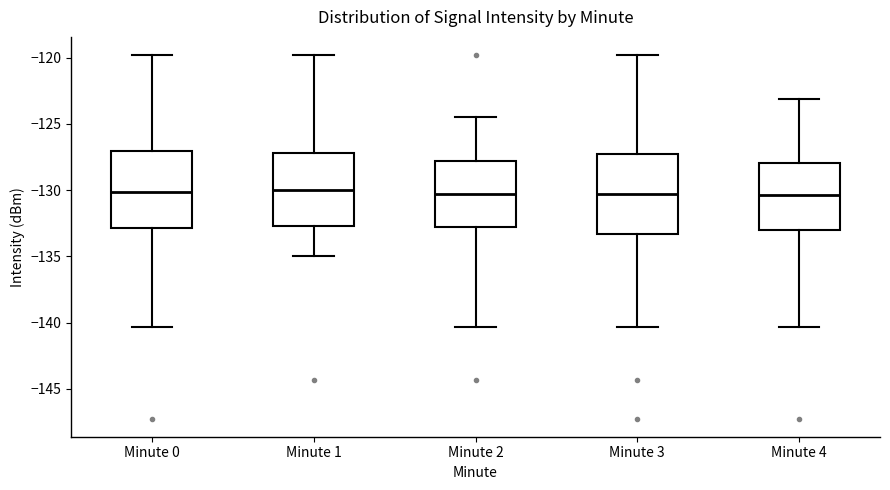

Reading left to right, transcribe this box plot: for each box, give where its median line is, the range the box spans, and where its two whiskers end, as read against the y-axis. The values are not printed on the chart, so give them approximately, as read against the axis.

Minute 0: median -130.0, box -133.0 to -127.0, whiskers -140.5 to -120.0
Minute 1: median -130.0, box -132.5 to -127.0, whiskers -135.0 to -120.0
Minute 2: median -130.5, box -133.0 to -128.0, whiskers -140.5 to -124.5
Minute 3: median -130.5, box -133.5 to -127.5, whiskers -140.5 to -120.0
Minute 4: median -130.5, box -133.0 to -128.0, whiskers -140.5 to -123.0